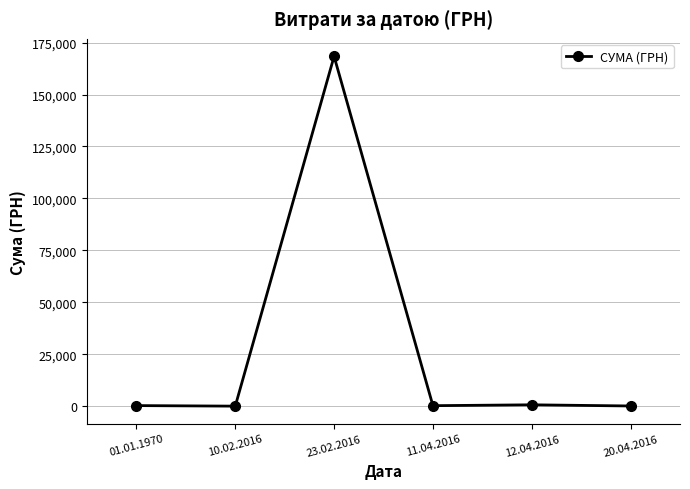

True or false: there are more than 0 points higher than both neighbors.

True